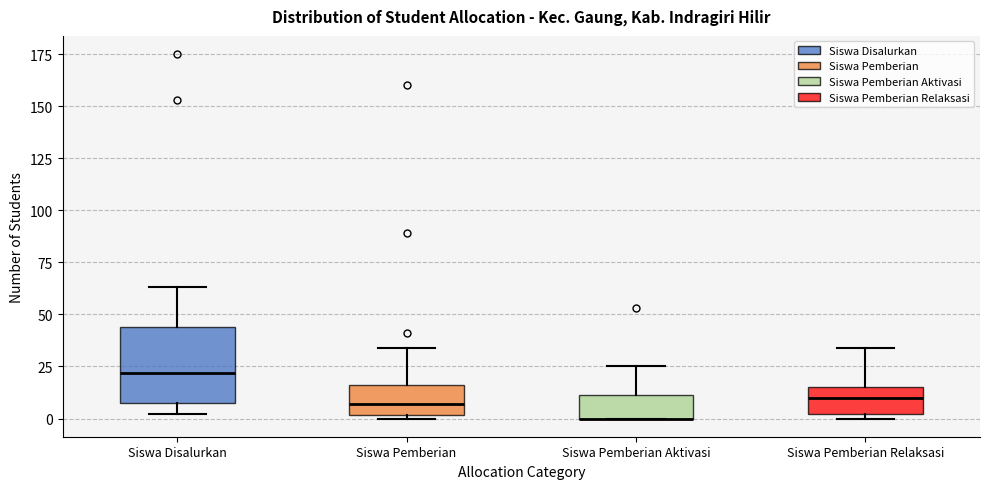

Where does the upper whisker of the box for Siswa Pemberian Relaksasi end on the y-axis? The values are not printed on the chart, so give them approximately, as read against the axis.

35